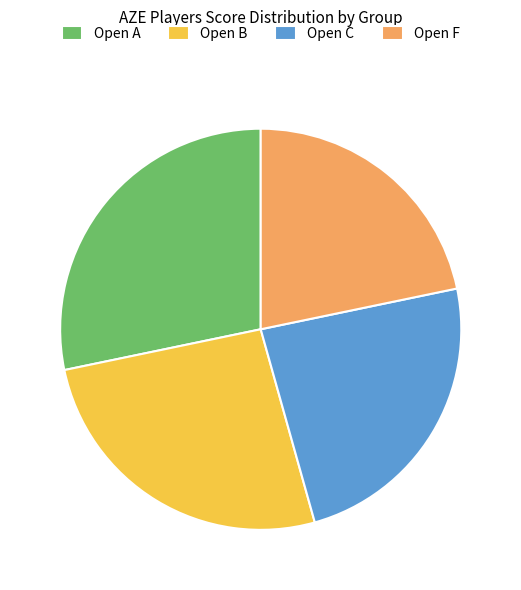

What is the largest slice in the pie chart?

Open A